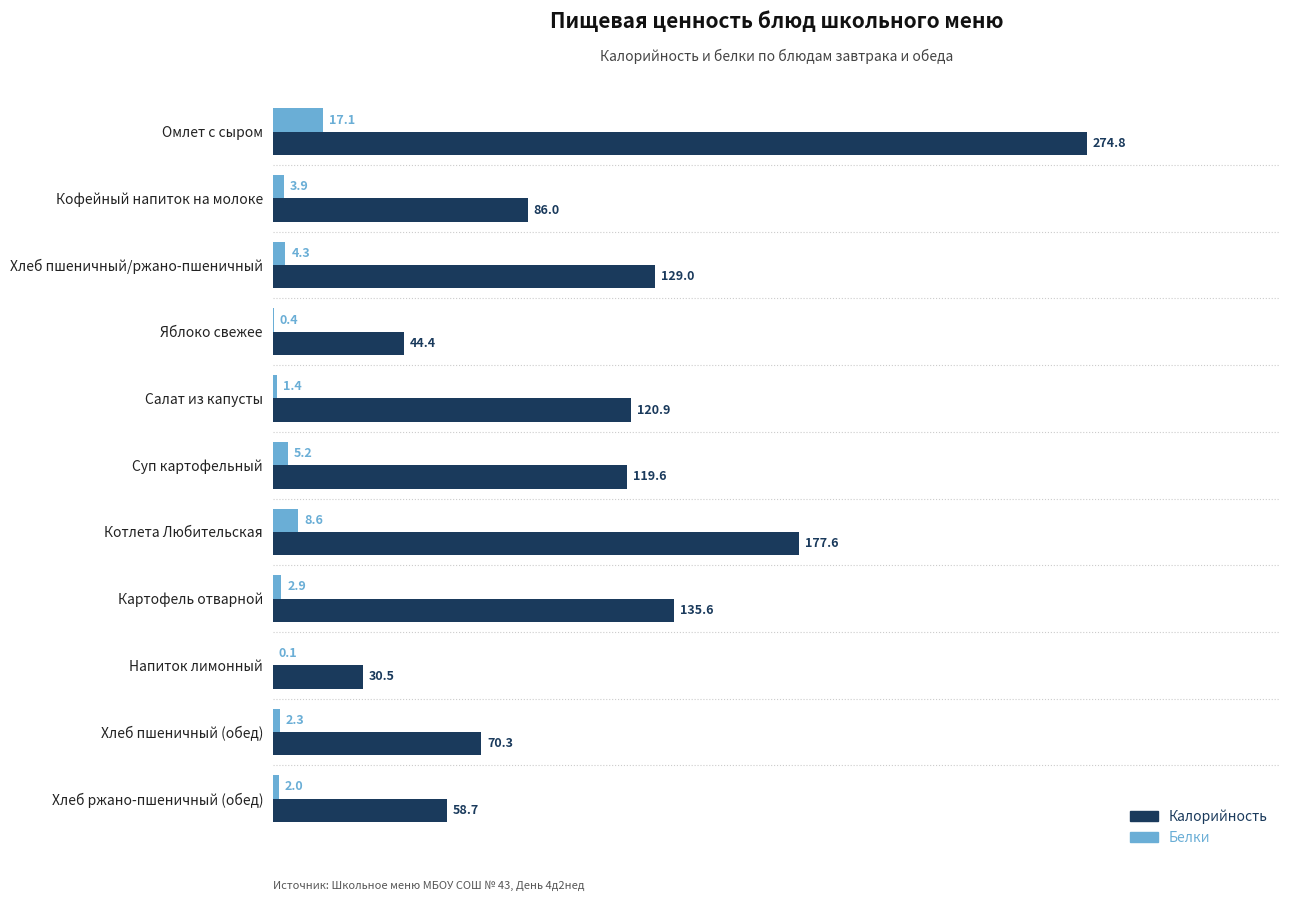

True or false: Белки has a value of 5.2 at Суп картофельный.

True